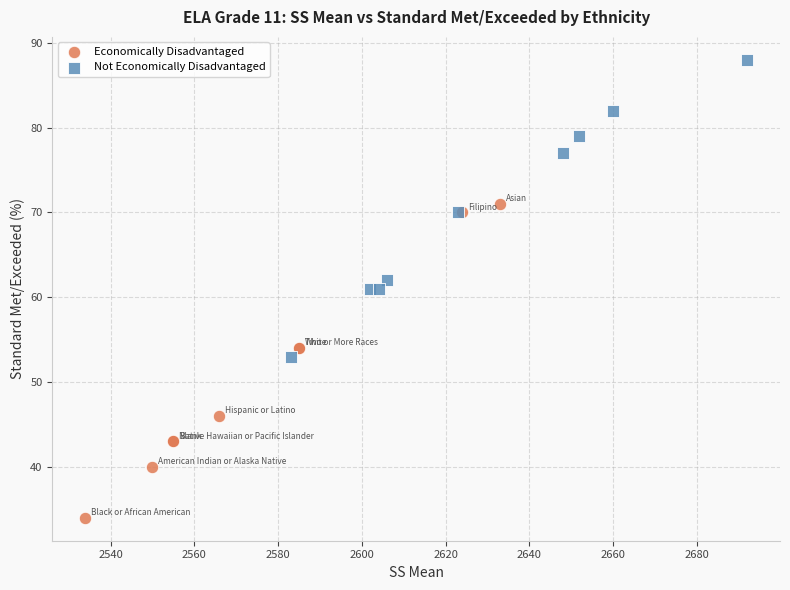

Which series reaches the maximum Y coordinate?

Not Economically Disadvantaged